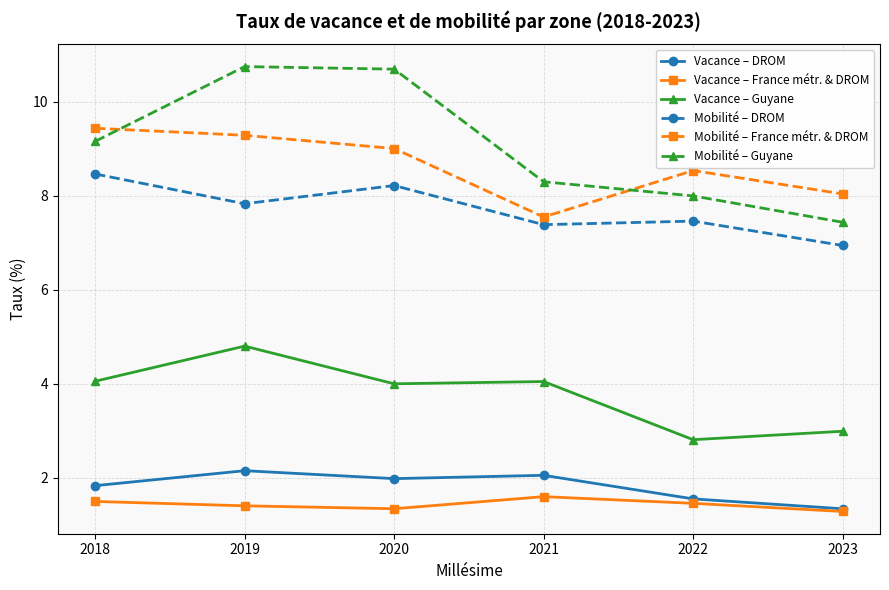

What is the spread (max minus min) of values at 2022?

7.1